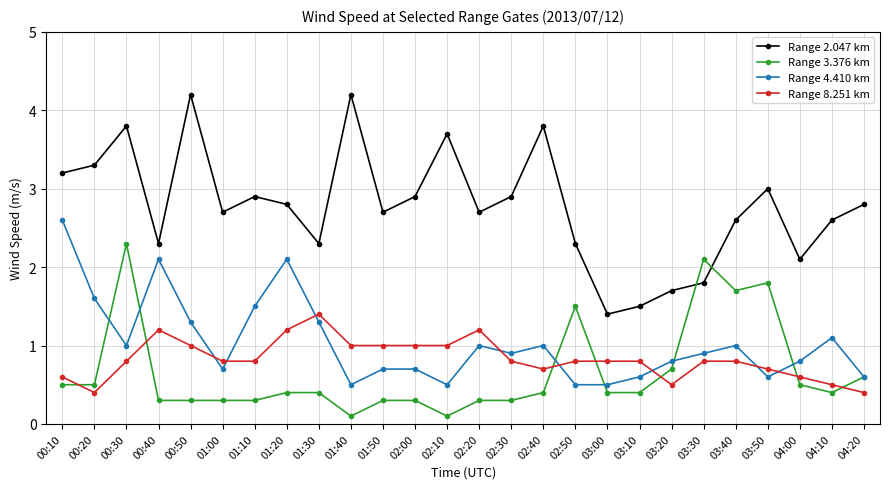

Which category has the highest value in the Range 4.410 km series?

00:10